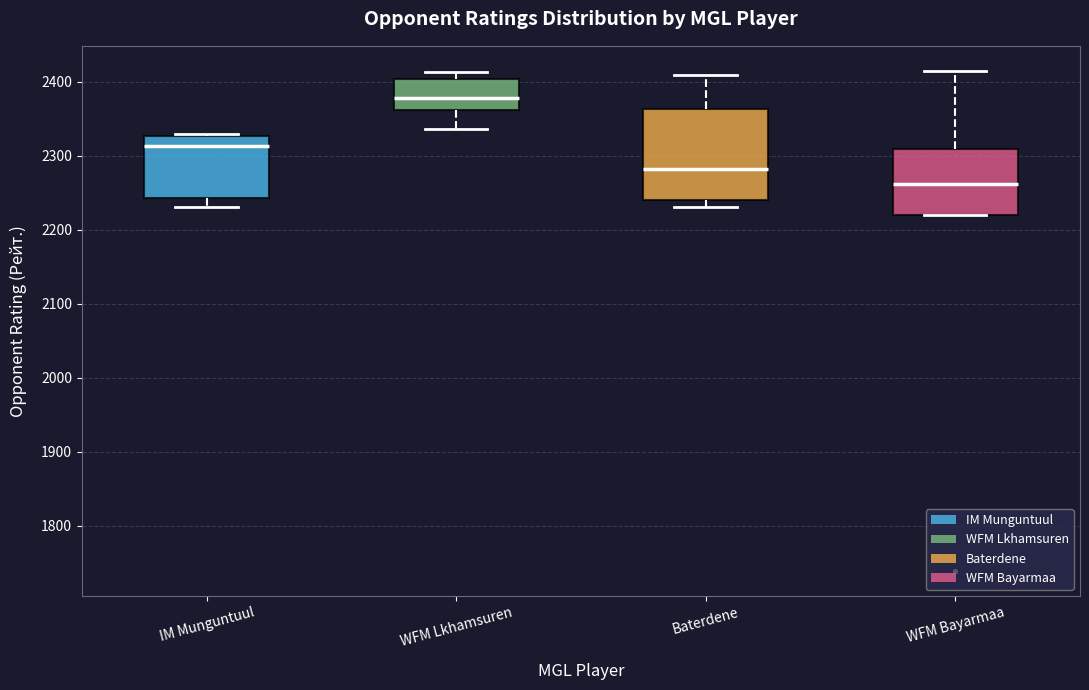

Reading left to right, read every box against the y-axis: the position of its median line, the range the box covers, and the ends of its whiskers. The values are not printed on the chart, so give them approximately, as read against the axis.

IM Munguntuul: median 2310, box 2240 to 2330, whiskers 2230 to 2330
WFM Lkhamsuren: median 2380, box 2360 to 2400, whiskers 2340 to 2410
Baterdene: median 2280, box 2240 to 2360, whiskers 2230 to 2410
WFM Bayarmaa: median 2260, box 2220 to 2310, whiskers 2220 to 2420